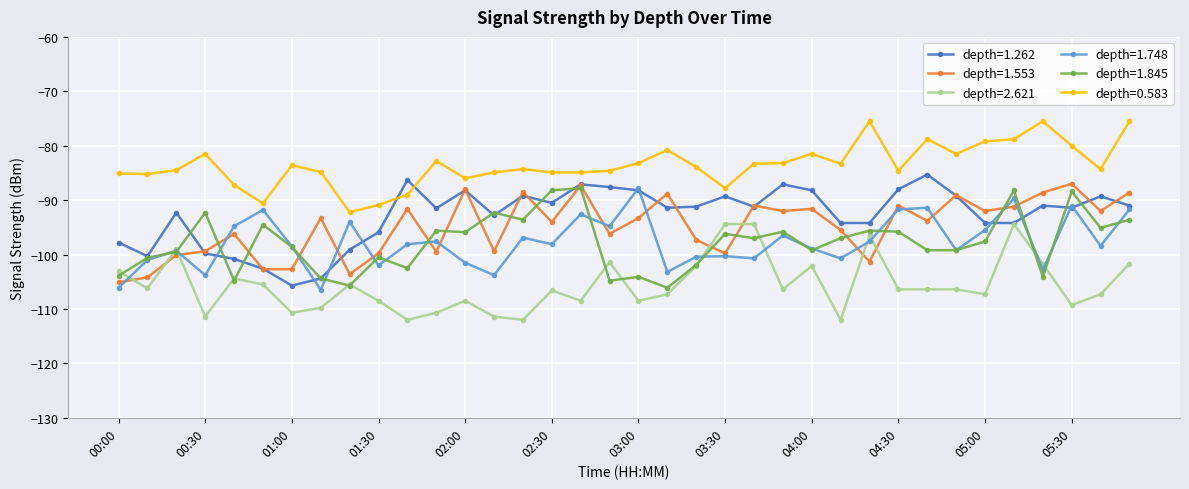

Which series has the largest total across all categories?

depth=0.583